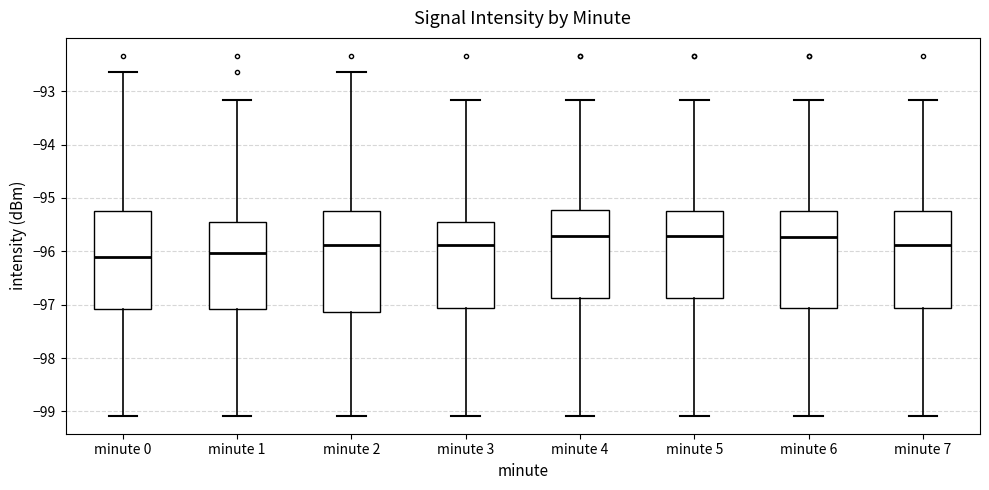

Reading left to right, read every box against the y-axis: the position of its median line, the range the box covers, and the ends of its whiskers. The values are not printed on the chart, so give them approximately, as read against the axis.

minute 0: median -96.1, box -97.1 to -95.2, whiskers -99.1 to -92.6
minute 1: median -96.0, box -97.1 to -95.5, whiskers -99.1 to -93.2
minute 2: median -95.9, box -97.1 to -95.2, whiskers -99.1 to -92.6
minute 3: median -95.9, box -97.1 to -95.5, whiskers -99.1 to -93.2
minute 4: median -95.7, box -96.9 to -95.2, whiskers -99.1 to -93.2
minute 5: median -95.7, box -96.9 to -95.2, whiskers -99.1 to -93.2
minute 6: median -95.7, box -97.1 to -95.2, whiskers -99.1 to -93.2
minute 7: median -95.9, box -97.1 to -95.2, whiskers -99.1 to -93.2